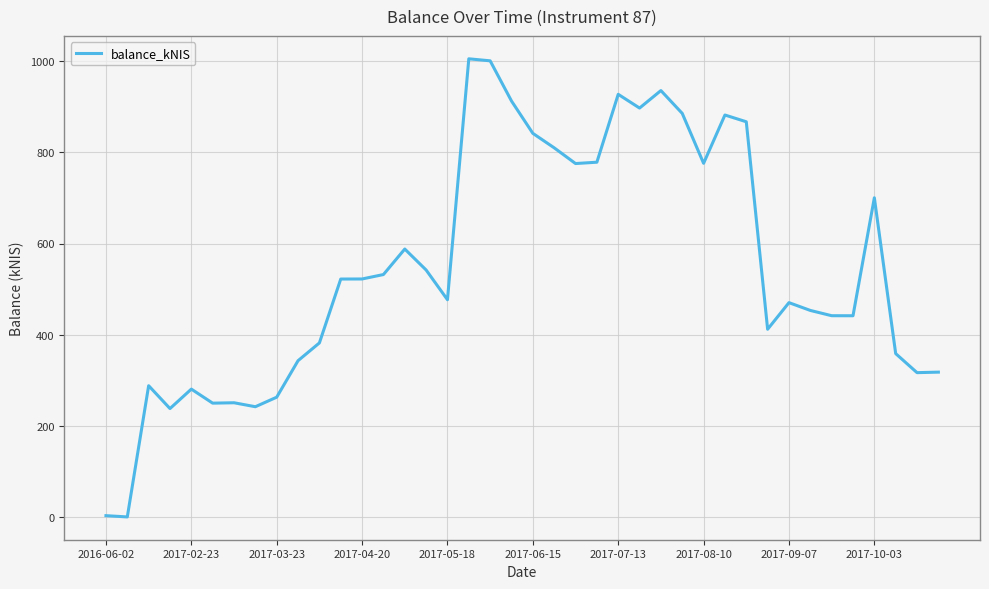

What is the greatest value displayed?

1005.3